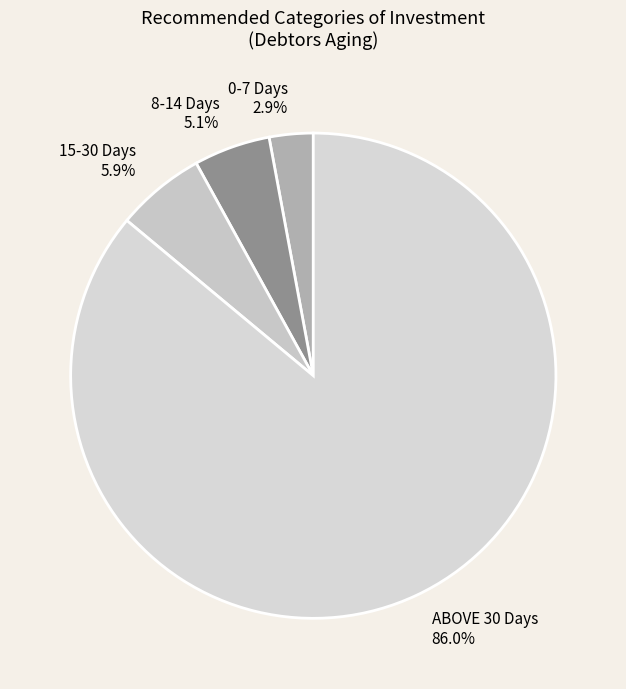

Does ABOVE 30 Days represent more than half of the total?

Yes